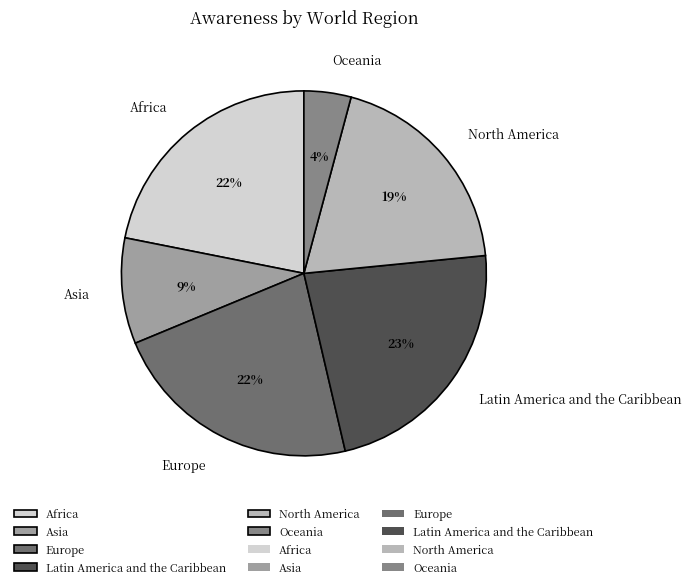

True or false: Latin America and the Caribbean accounts for 33% of the total.

False